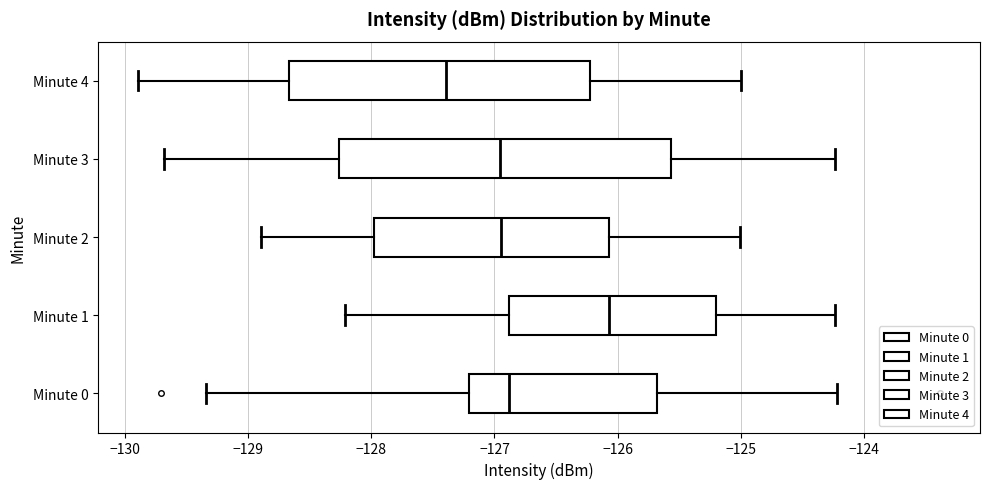

Comparing the boxes themselves (not the whiskers), which one is the widest?

Minute 3